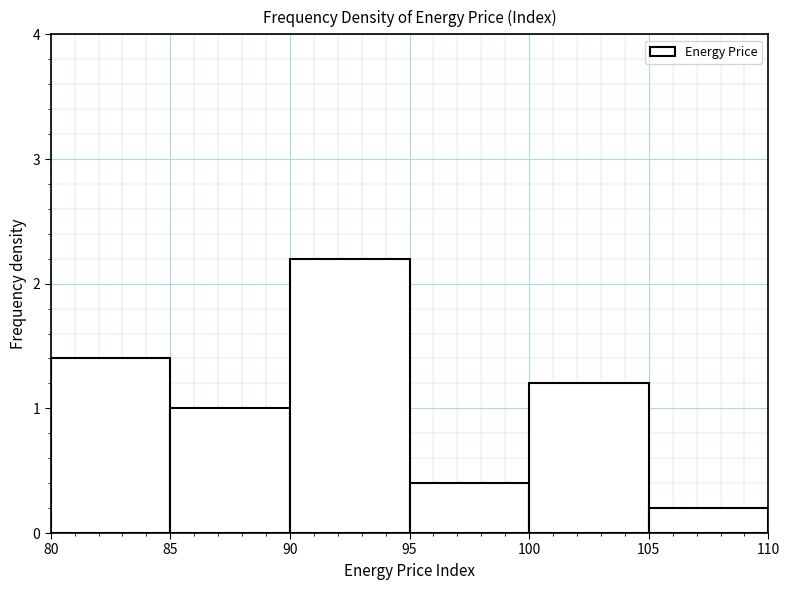

What is the height of the bar covering 95 to 100 on the x-axis? The values are not printed on the chart, so give them approximately, as read against the axis.

0.4